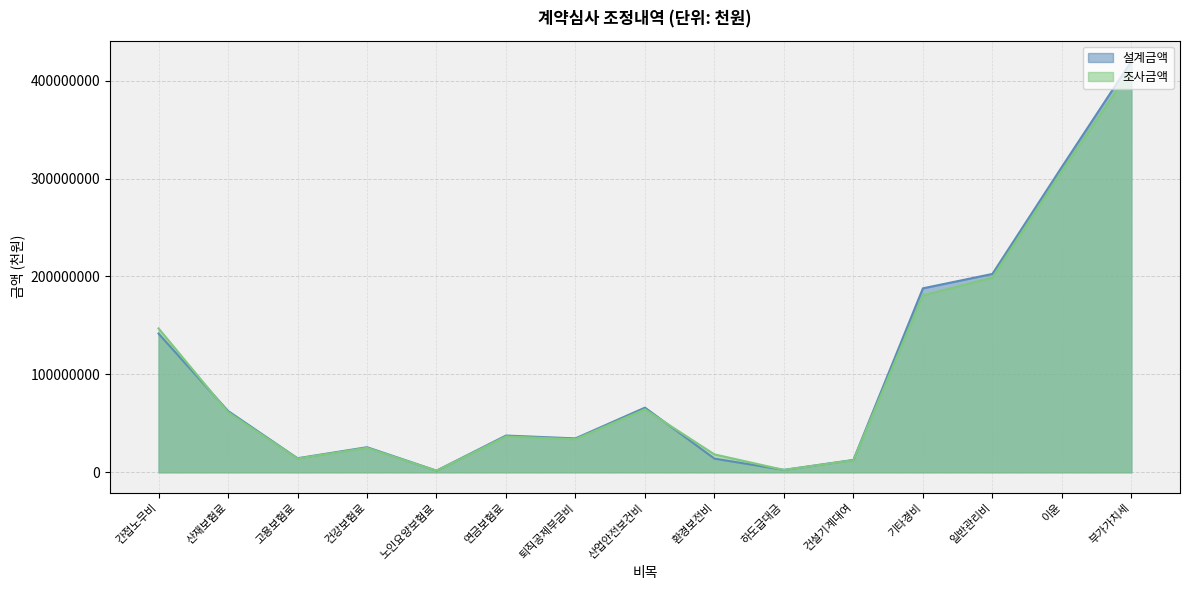

What is the lowest value of the 조사금액 series?

1636383